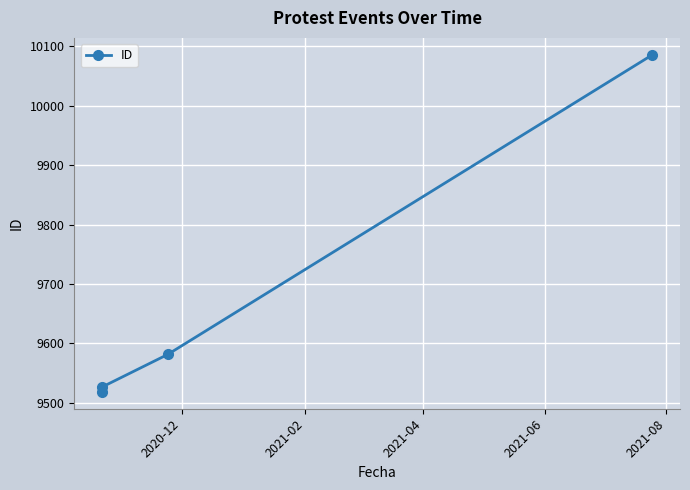

What position from the left is 2020-12?

1